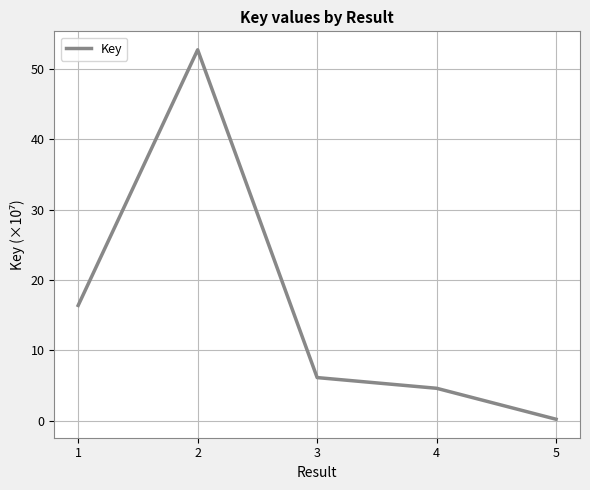

Rank the categories by value from lowest to highest.

5, 4, 3, 1, 2